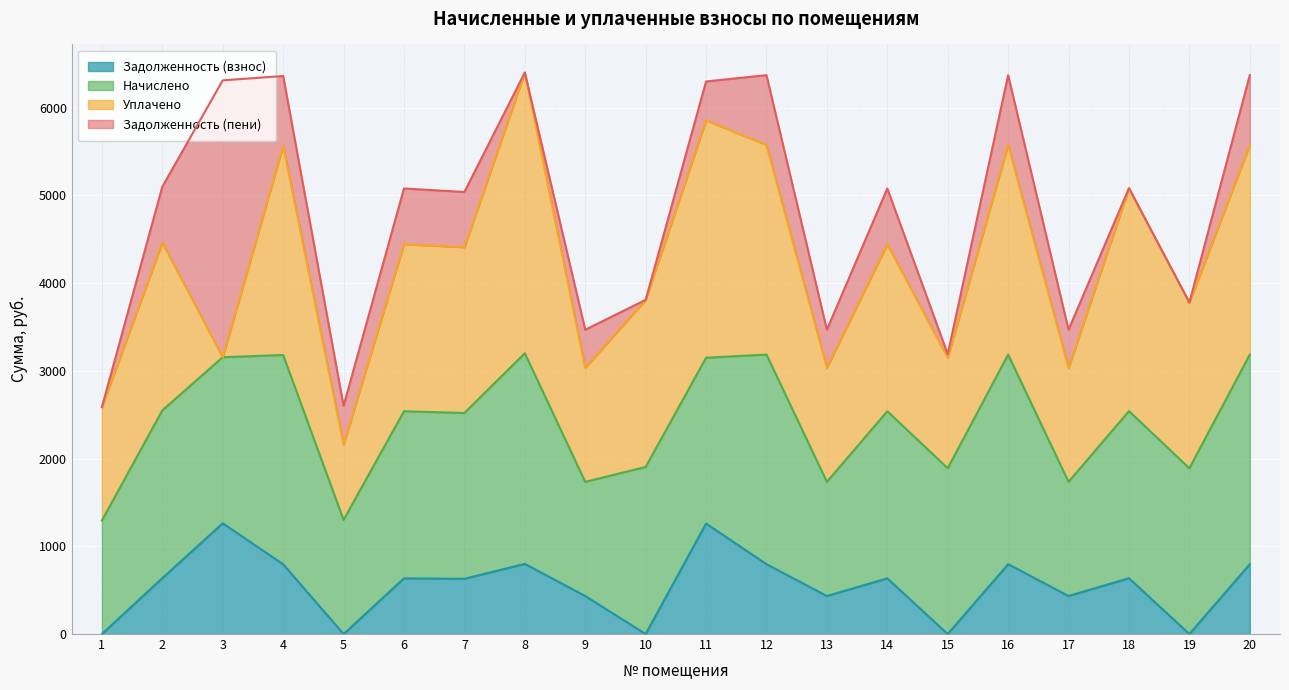

What are all the series names shown in the legend?

Задолженность (взнос), Начислено, Уплачено, Задолженность (пени)